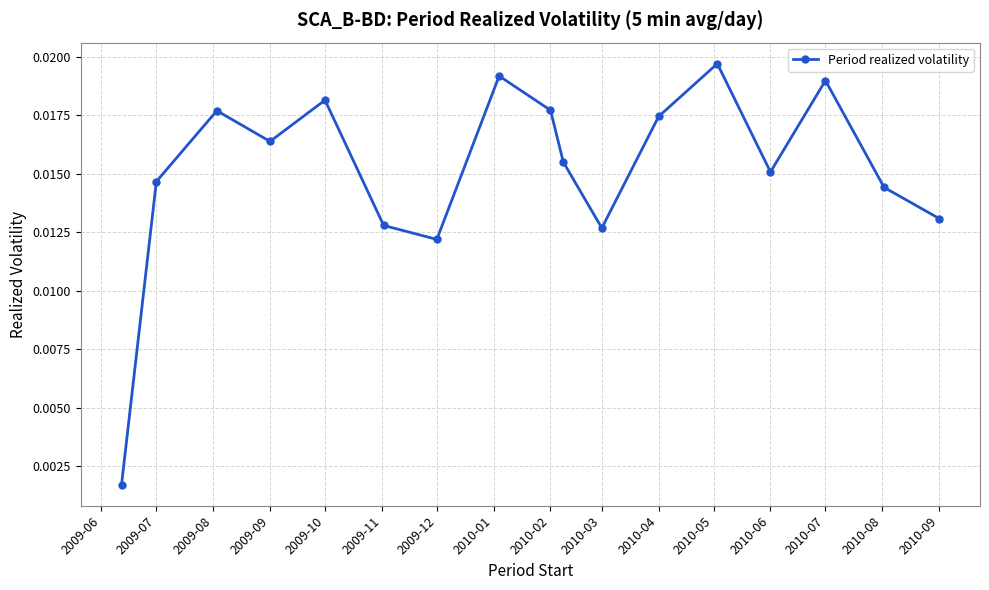

How many points are lower than both their immediate neighbors (excluding endpoints)?

4